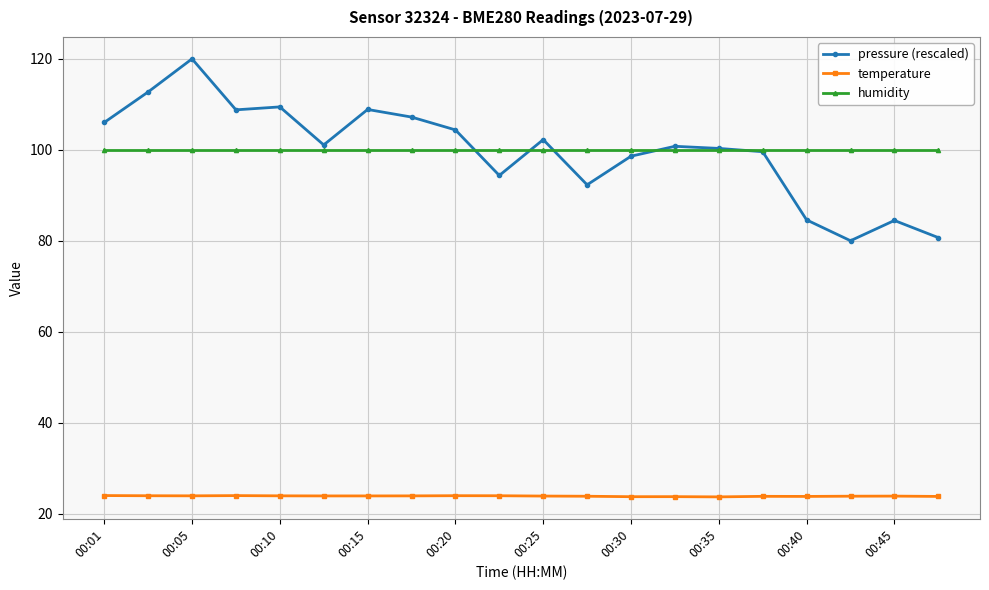

What are all the series names shown in the legend?

pressure (rescaled), temperature, humidity